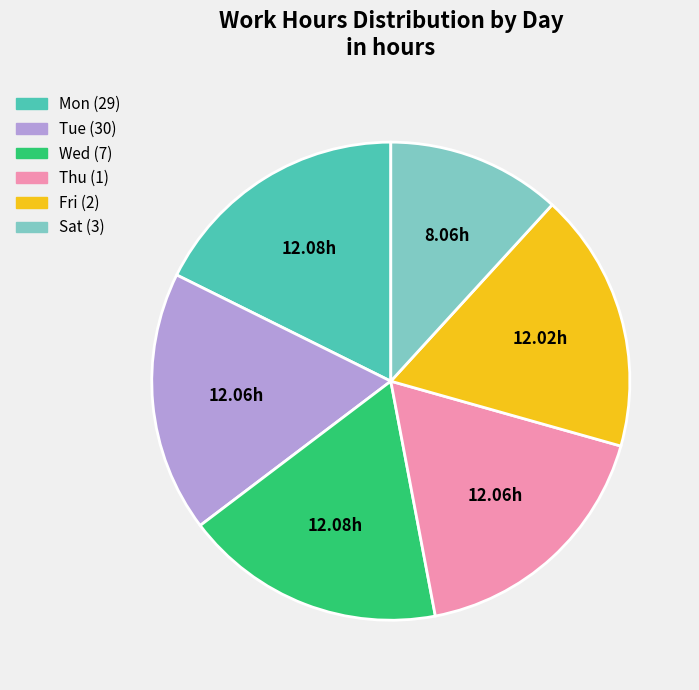

Count the number of slices in the pie.

6